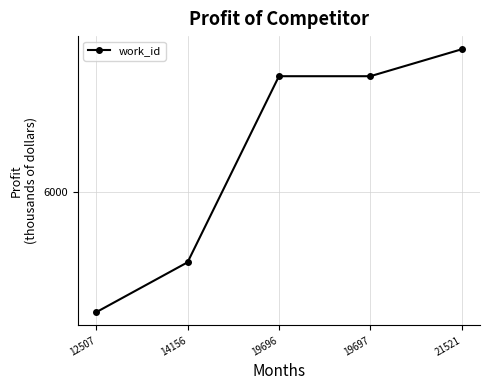

What is the sum of all values?

31936